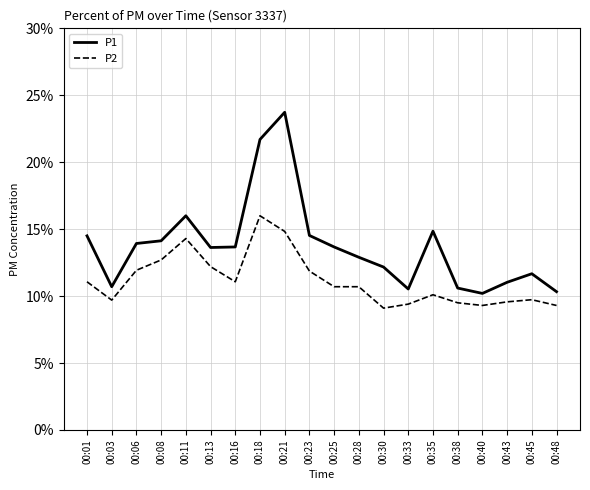

List the series in order of their peak value, lowest first.

P2, P1